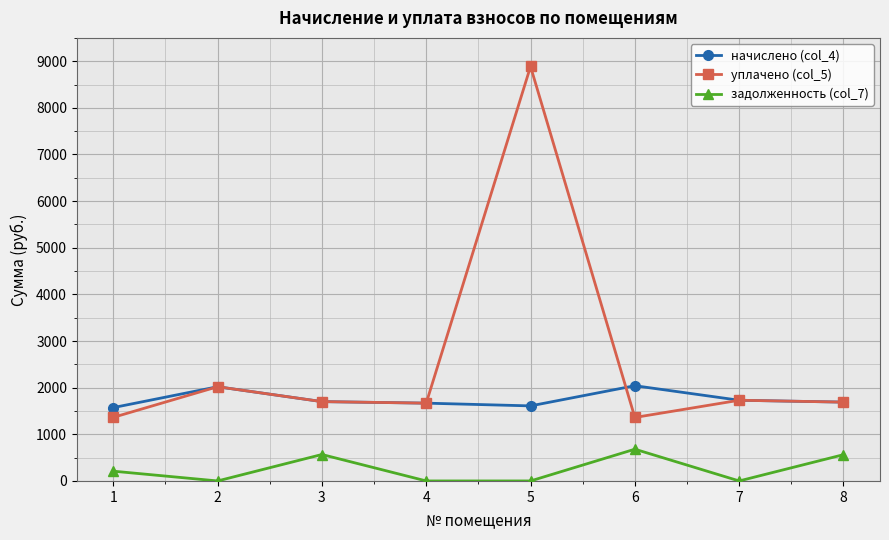

True or false: начислено (col_4) has a value of 459.5 at 8.

False